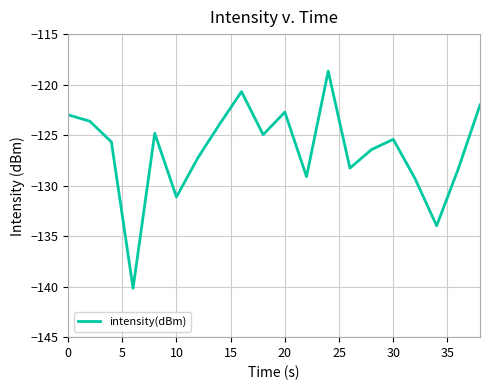

What is the greatest value displayed?

-118.7